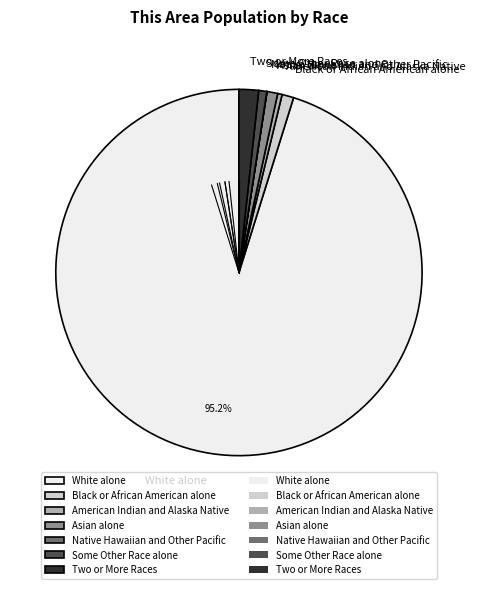

The Some Other Race alone slice represents 13% of the pie. True or false?

False